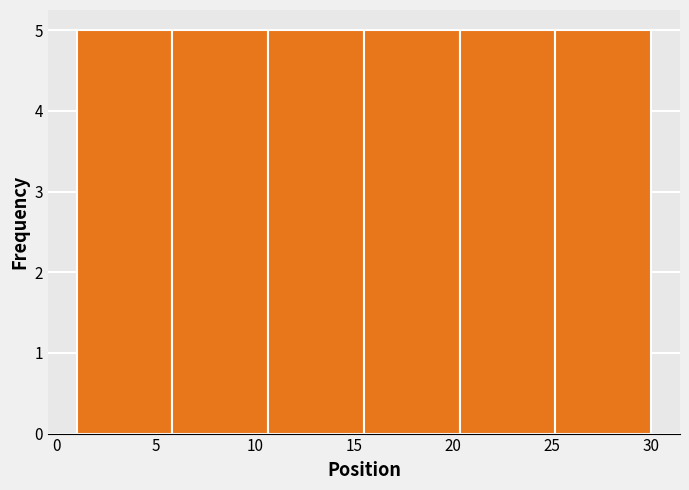

Reading left to right, list every bar in this chart as the range it spans on the x-axis followed by its height. Neither the bar edges nor the heights are printed on the chart, so give them approximately, as read against the axes.

1.0 to 6.0: 5
6.0 to 10.5: 5
10.5 to 15.5: 5
15.5 to 20.5: 5
20.5 to 25.0: 5
25.0 to 30.0: 5